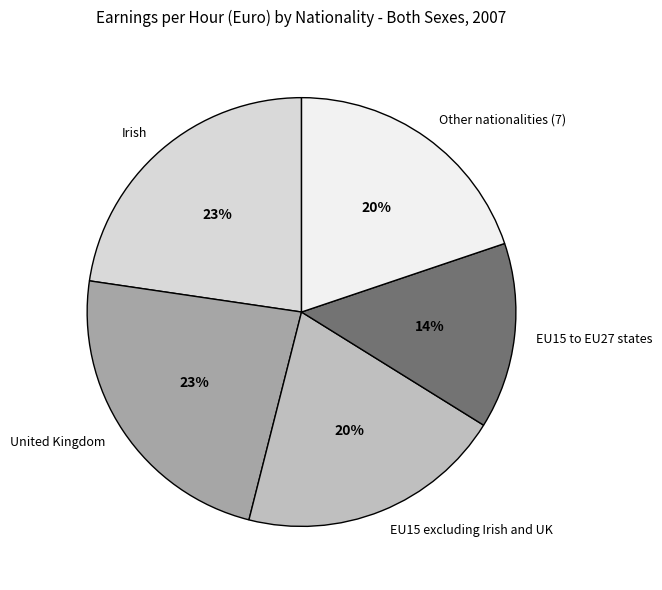

To the nearest percent, what is the combined percentage of United Kingdom and Irish?

46%